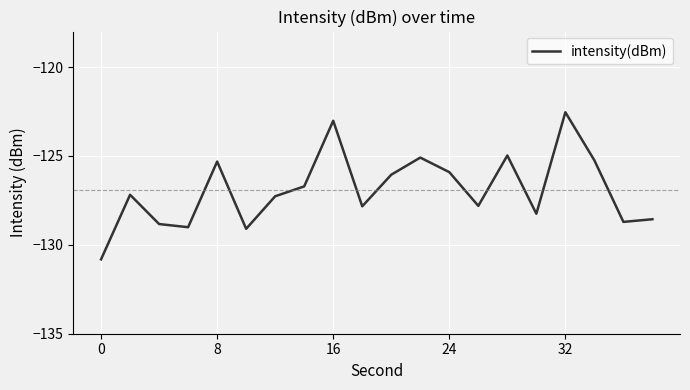

What is the difference between the maximum and minimum values?

8.3